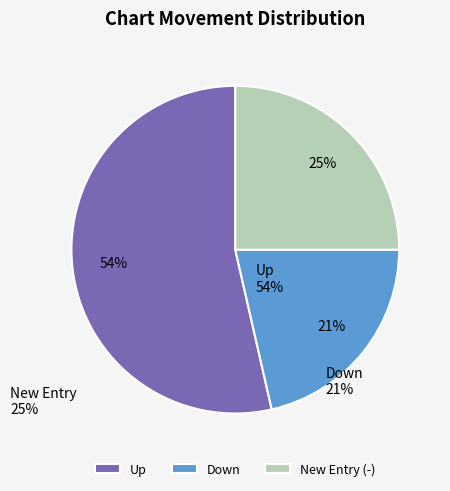

How many segments does this pie chart have?

3